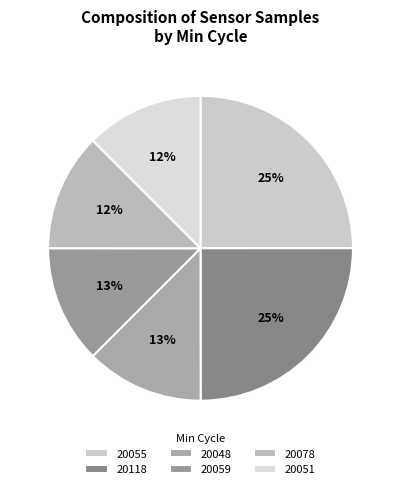

How many segments does this pie chart have?

6